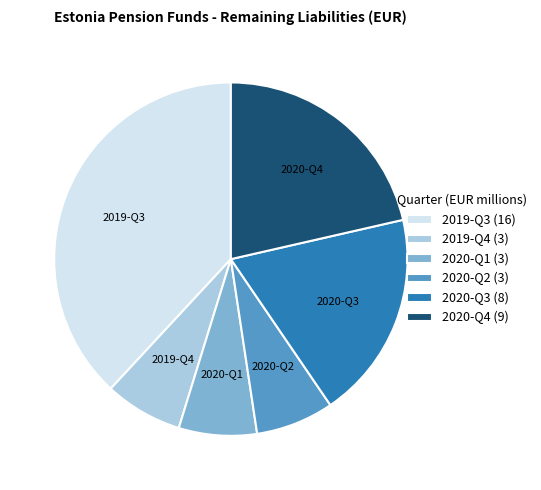

Does 2020-Q3 account for over 50% of the chart?

No